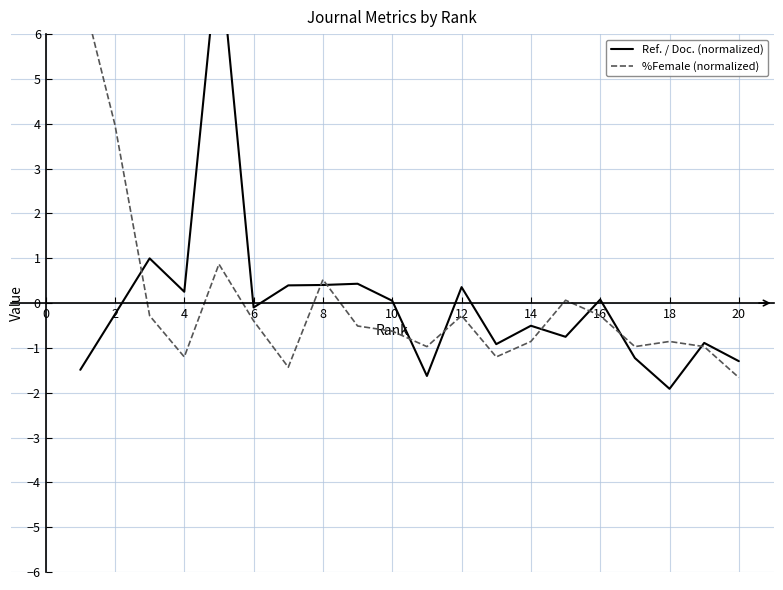

The %Female (normalized) series shows 0.1 at 8. True or false?

False